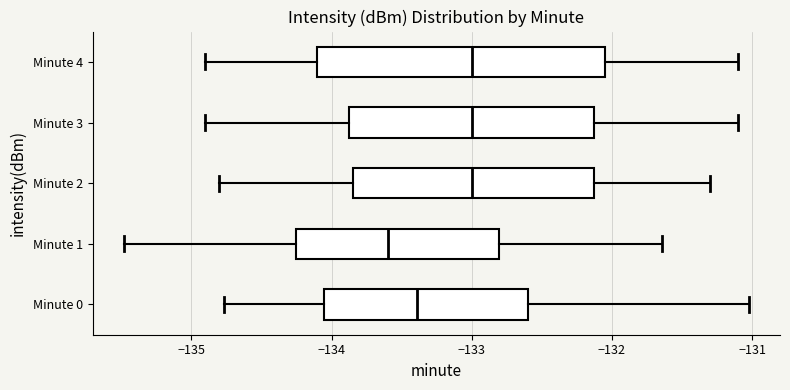

Reading bottom to top, read every box against the x-axis: the position of its median line, the range the box covers, and the ends of its whiskers. The values are not printed on the chart, so give them approximately, as read against the axis.

Minute 0: median -133.4, box -134.1 to -132.6, whiskers -134.8 to -131.0
Minute 1: median -133.6, box -134.3 to -132.8, whiskers -135.5 to -131.6
Minute 2: median -133.0, box -133.8 to -132.1, whiskers -134.8 to -131.3
Minute 3: median -133.0, box -133.9 to -132.1, whiskers -134.9 to -131.1
Minute 4: median -133.0, box -134.1 to -132.0, whiskers -134.9 to -131.1